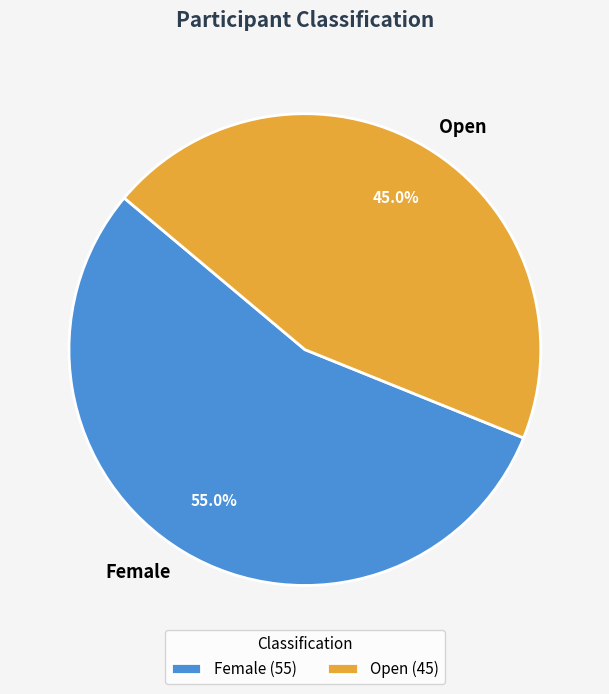

To the nearest percent, what portion does Open represent?

45%